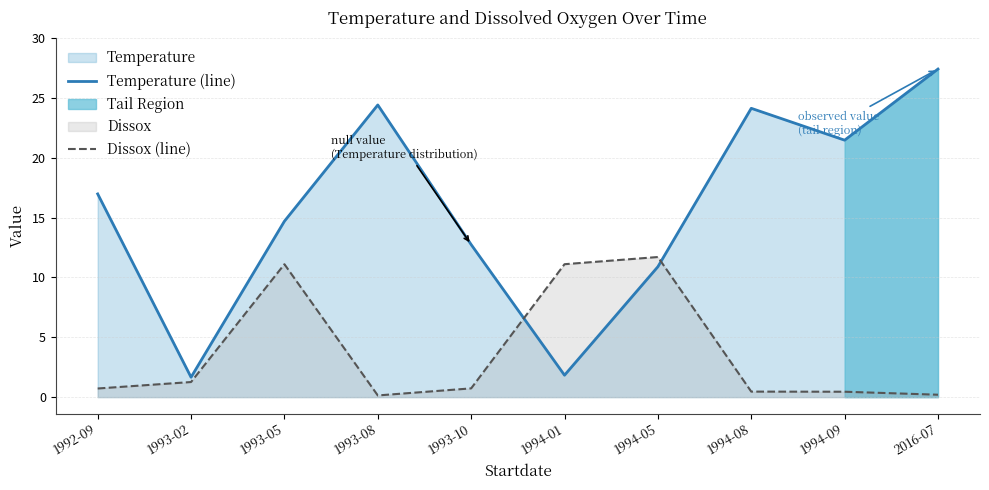

At which label is Dissox (line) closest to 5?

1993-02